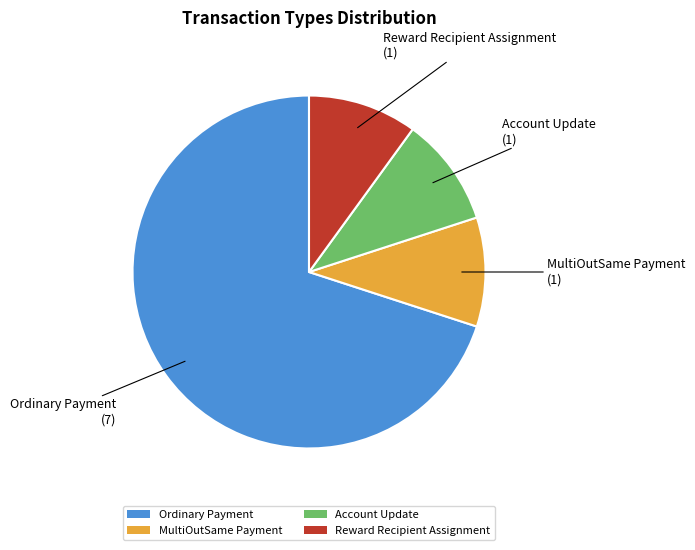

Does any single category account for the majority?

Yes